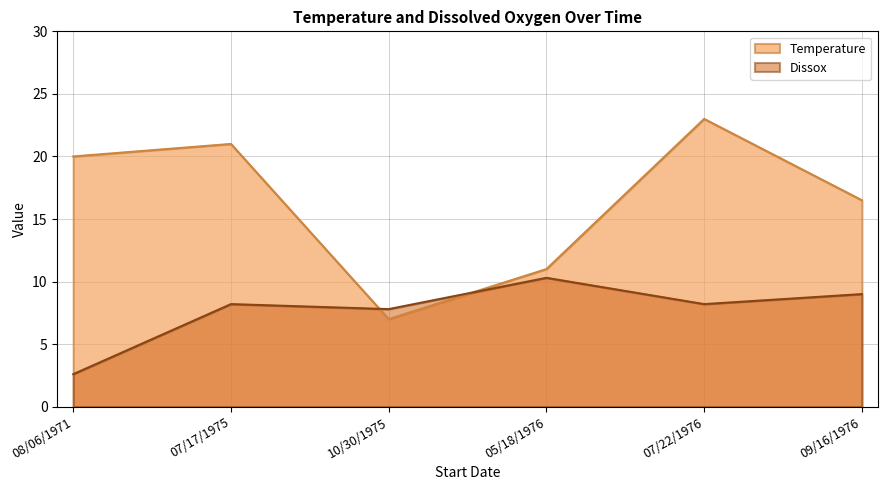

Where do Dissox and Temperature first cross each other?

07/17/1975 and 10/30/1975